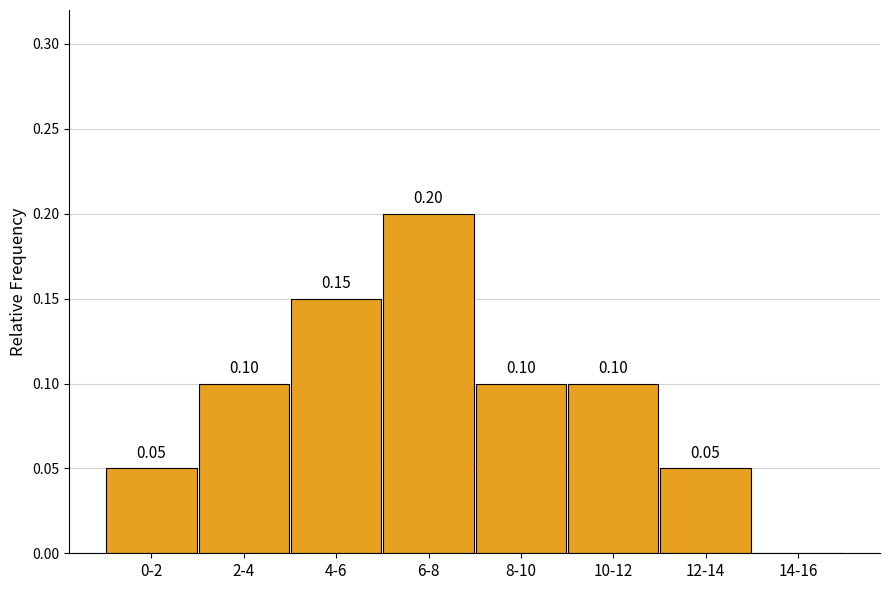

Between 2-4 and 4-6, which is larger?

4-6